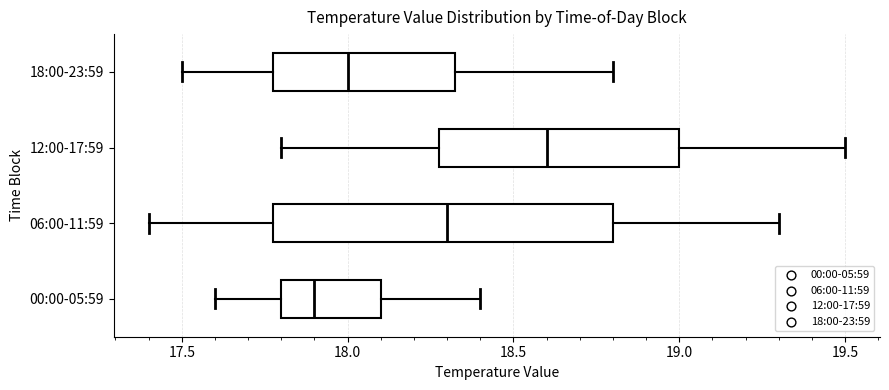

Reading bottom to top, read every box against the x-axis: the position of its median line, the range the box covers, and the ends of its whiskers. The values are not printed on the chart, so give them approximately, as read against the axis.

00:00-05:59: median 17.90, box 17.80 to 18.10, whiskers 17.60 to 18.40
06:00-11:59: median 18.30, box 17.80 to 18.80, whiskers 17.40 to 19.30
12:00-17:59: median 18.60, box 18.30 to 19.00, whiskers 17.80 to 19.50
18:00-23:59: median 18.00, box 17.80 to 18.35, whiskers 17.50 to 18.80